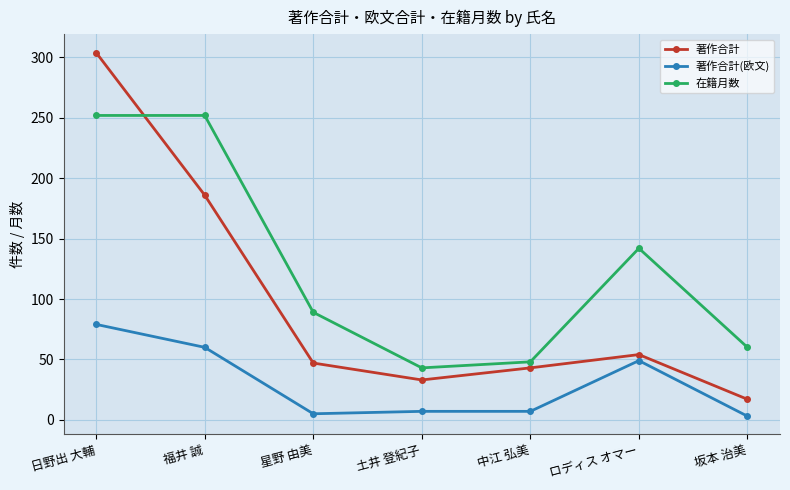

How many values in the 在籍月数 series are below 89?

3